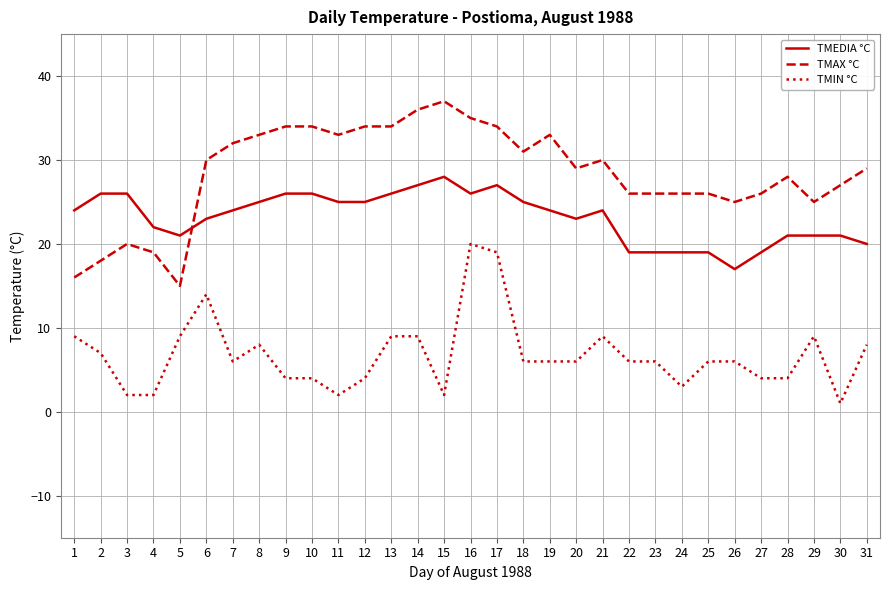

Reading left to right, transcribe all the data shown in this chart.

TMEDIA °C: 1=24	2=26	3=26	4=22	5=21	6=23	7=24	8=25	9=26	10=26	11=25	12=25	13=26	14=27	15=28	16=26	17=27	18=25	19=24	20=23	21=24	22=19	23=19	24=19	25=19	26=17	27=19	28=21	29=21	30=21	31=20
TMAX °C: 1=16	2=18	3=20	4=19	5=15	6=30	7=32	8=33	9=34	10=34	11=33	12=34	13=34	14=36	15=37	16=35	17=34	18=31	19=33	20=29	21=30	22=26	23=26	24=26	25=26	26=25	27=26	28=28	29=25	30=27	31=29
TMIN °C: 1=9	2=7	3=2	4=2	5=9	6=14	7=6	8=8	9=4	10=4	11=2	12=4	13=9	14=9	15=2	16=20	17=19	18=6	19=6	20=6	21=9	22=6	23=6	24=3	25=6	26=6	27=4	28=4	29=9	30=1	31=8